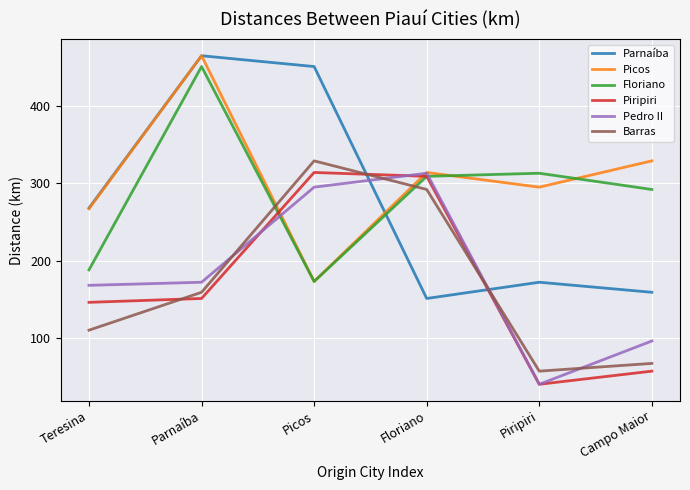

Which series has the largest range (max minus min)?

Parnaíba